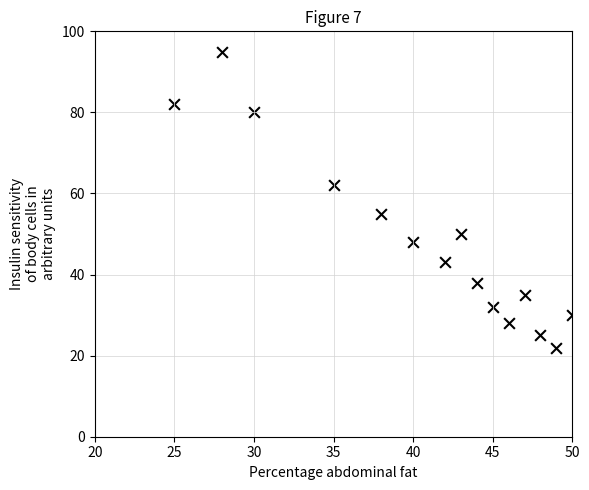

What is the range of X values (max minus min)?

25